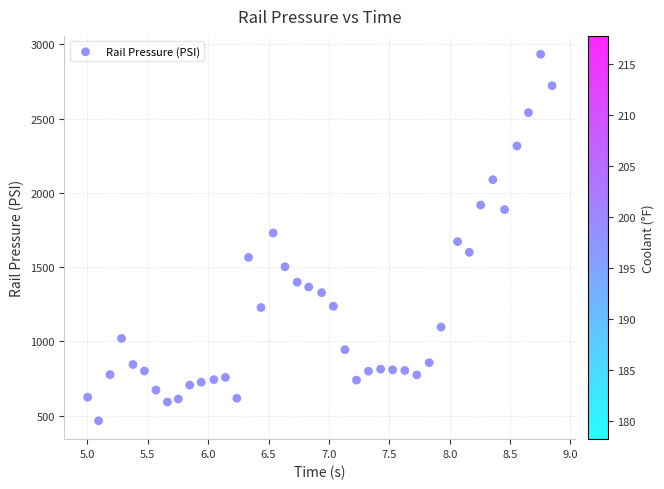

What is the range of Y values (max minus min)?

2470.2